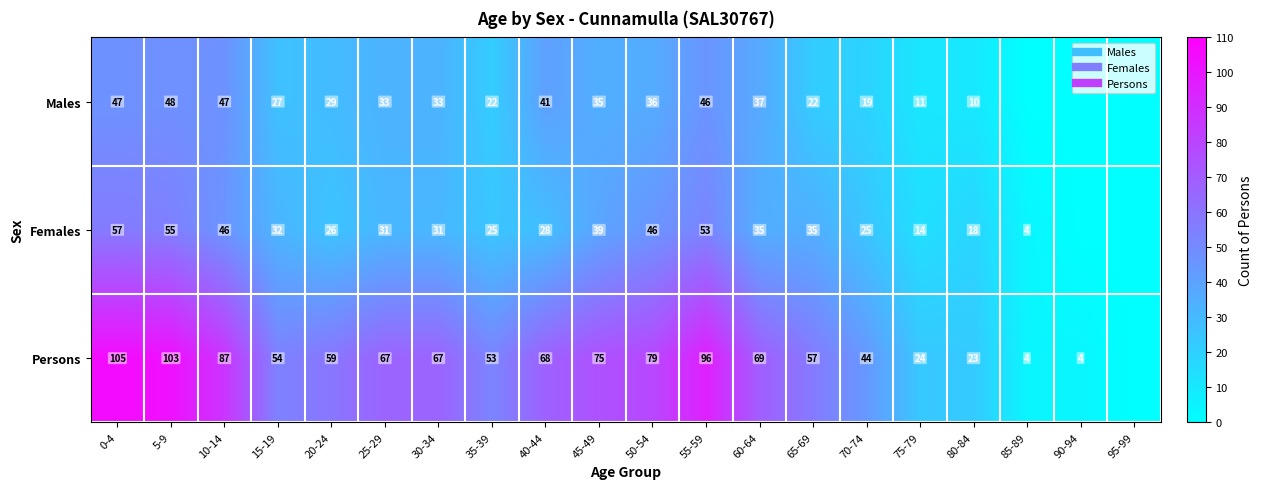

List the series in order of their peak value, lowest first.

Males, Females, Persons